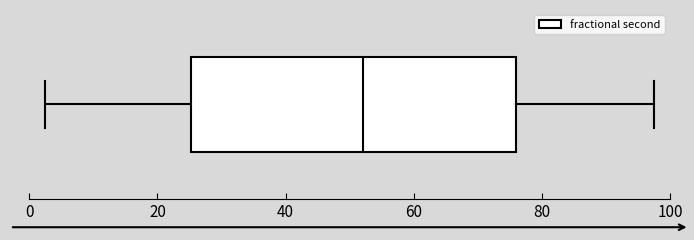

Transcribe this box plot: give where the median line is, the range the box spans, and where the two whiskers end, as read against the x-axis. The values are not printed on the chart, so give them approximately, as read against the axis.

median 52, box 26 to 76, whiskers 2 to 98